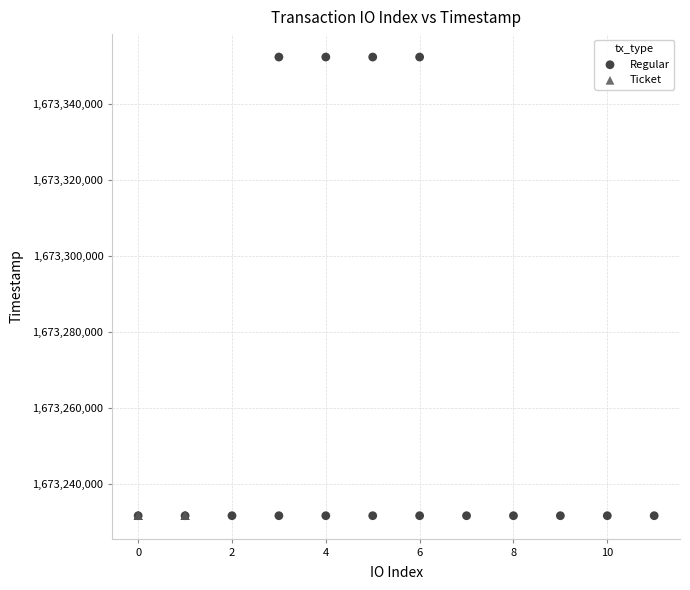

Which series reaches the maximum Y coordinate?

Regular